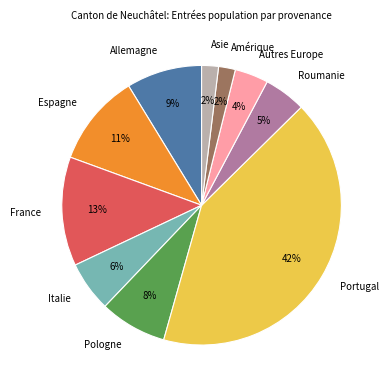

To the nearest percent, what is the average slice percentage?

10%